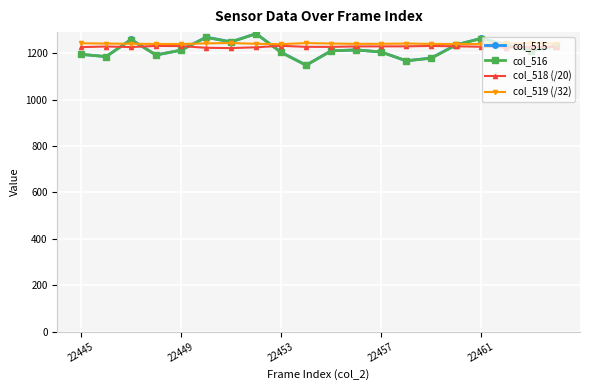

What are all the series names shown in the legend?

col_515, col_516, col_518 (/20), col_519 (/32)